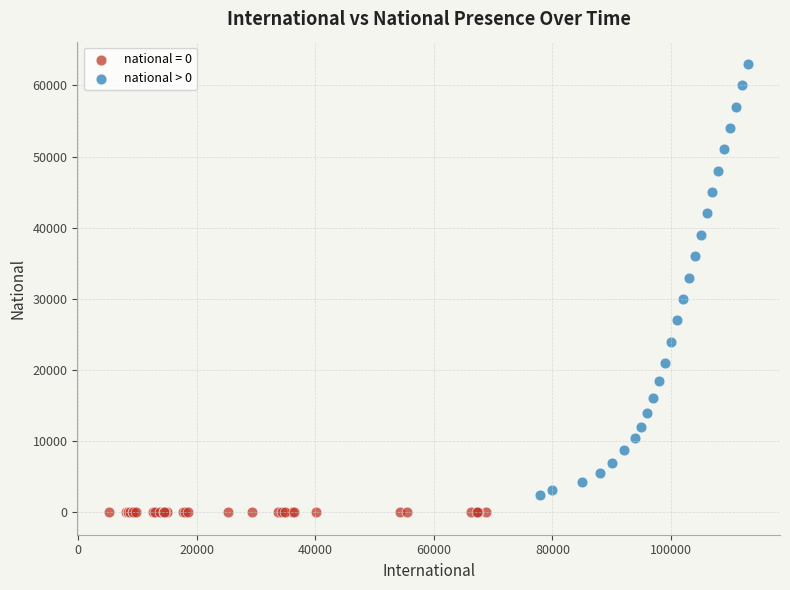

Which series reaches the maximum Y coordinate?

national > 0